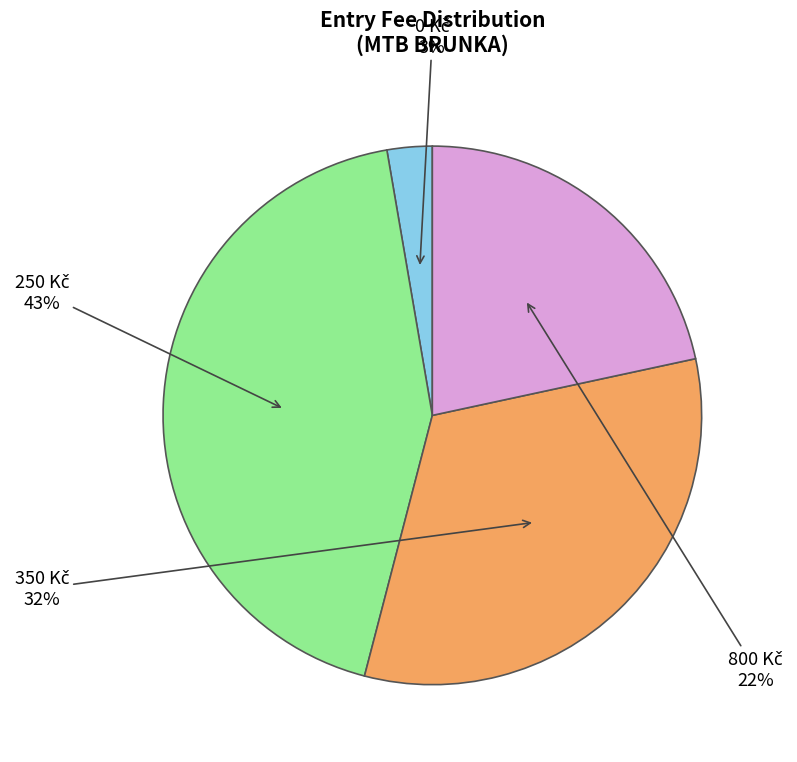

How many slices are in this pie chart?

4